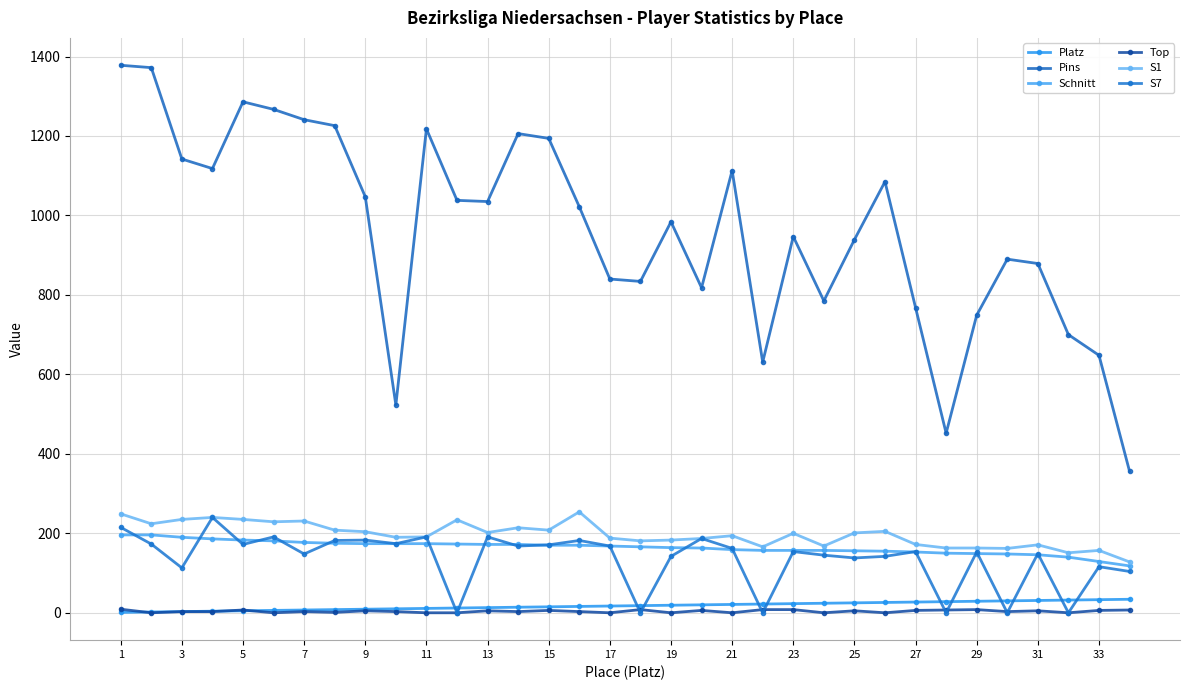

What is the maximum value shown in the chart?

1378